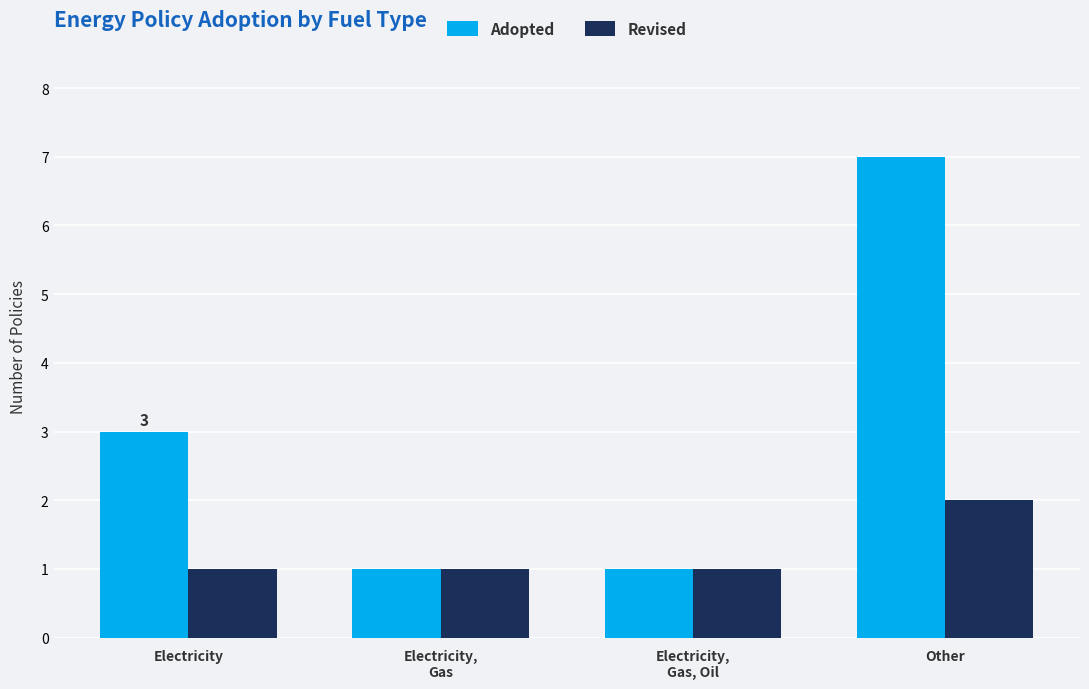

Rank the series at Other from highest to lowest value.

Adopted, Revised